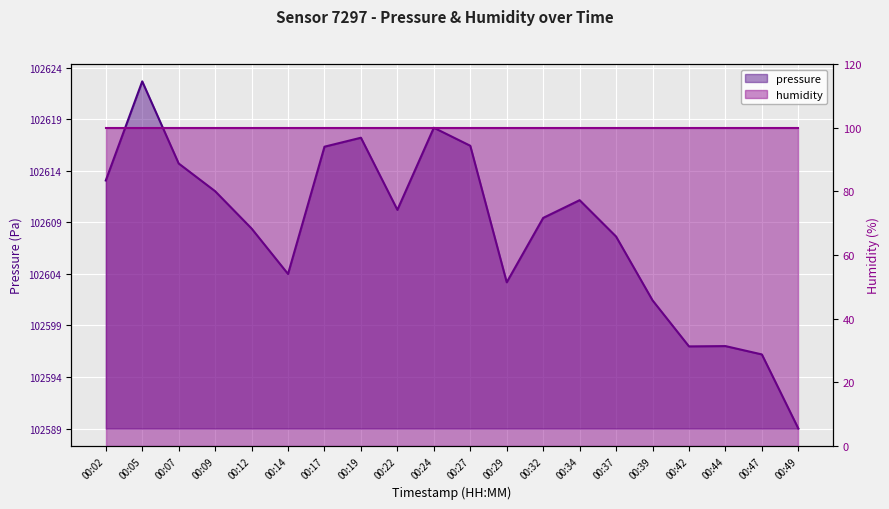

The chart shows a value of 7.2 at 00:47. True or false?

True